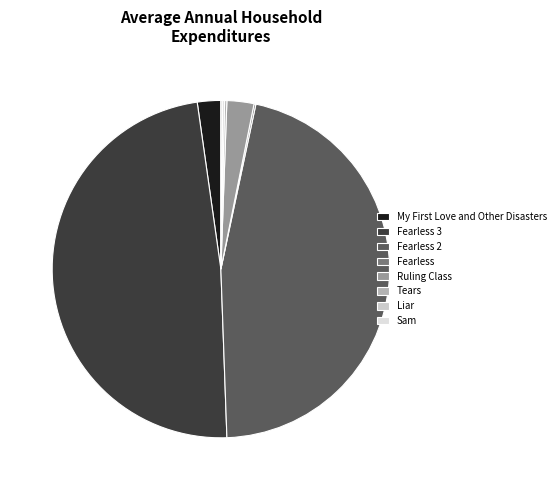

What percentage is NOT represented by Tears?

99.8%